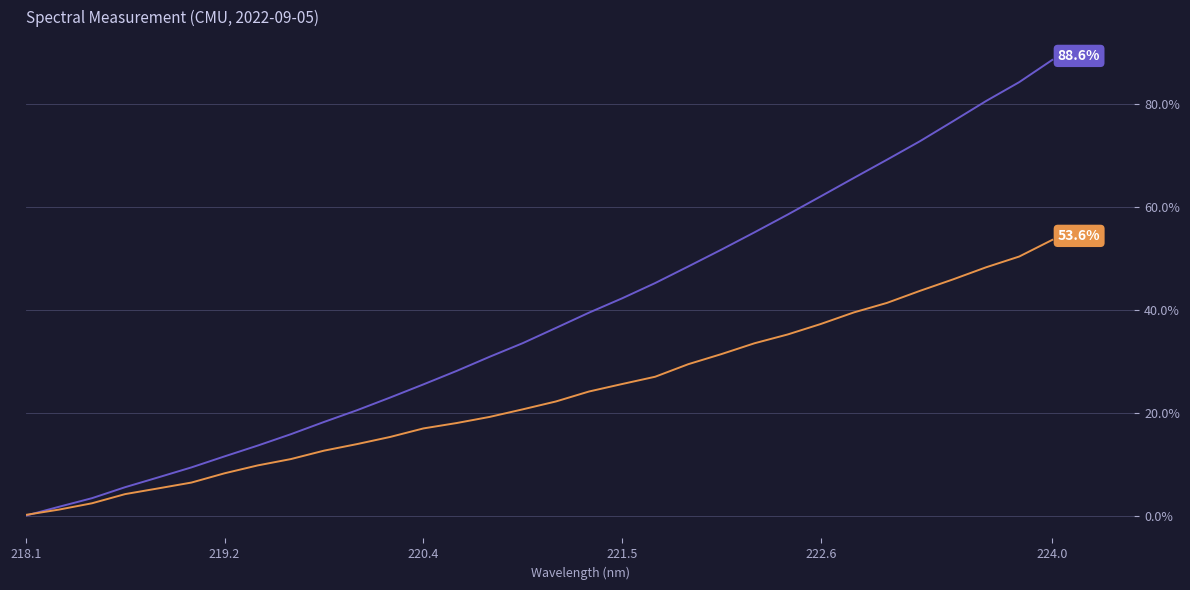

What is the greatest value displayed?

88.6